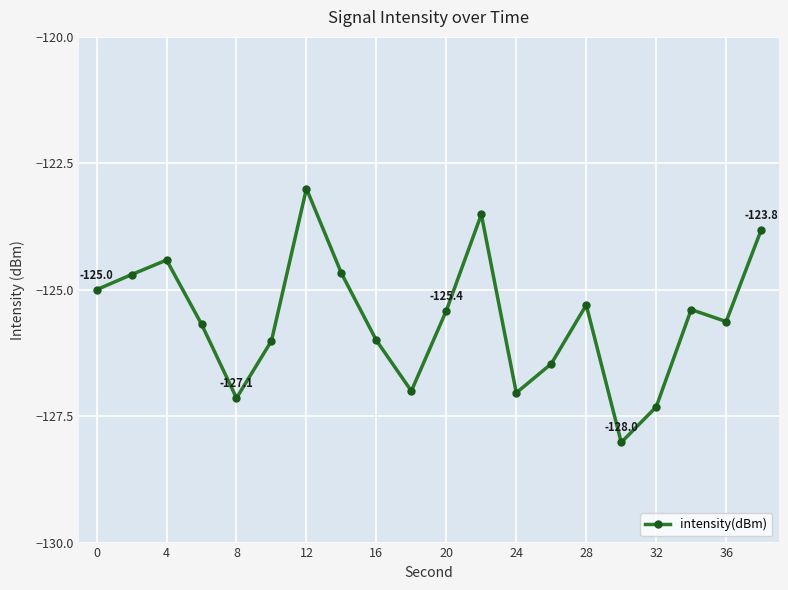

Reading left to right, what are all the values shown in this chart?

-125.0	-124.7	-124.4	-125.7	-127.1	-126.0	-123.0	-124.7	-126.0	-127.0	-125.4	-123.5	-127.0	-126.5	-125.3	-128.0	-127.3	-125.4	-125.6	-123.8